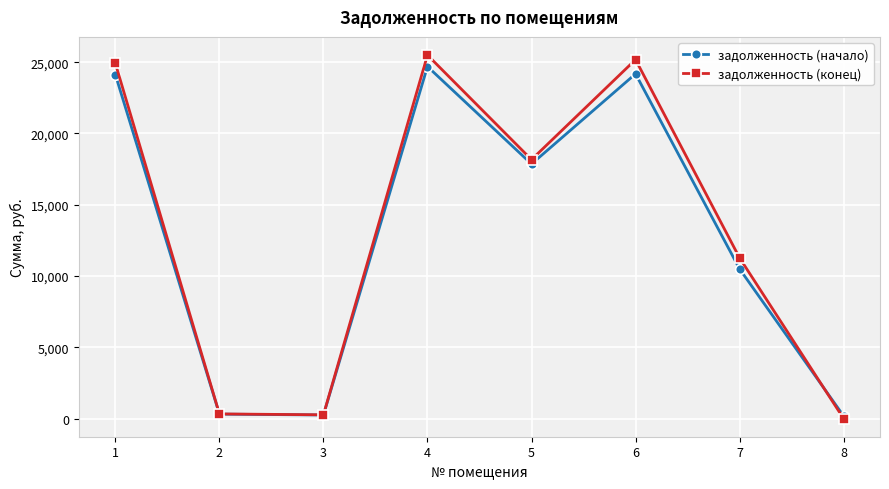

True or false: задолженность (конец) has more than 2 points higher than both neighbors.

False